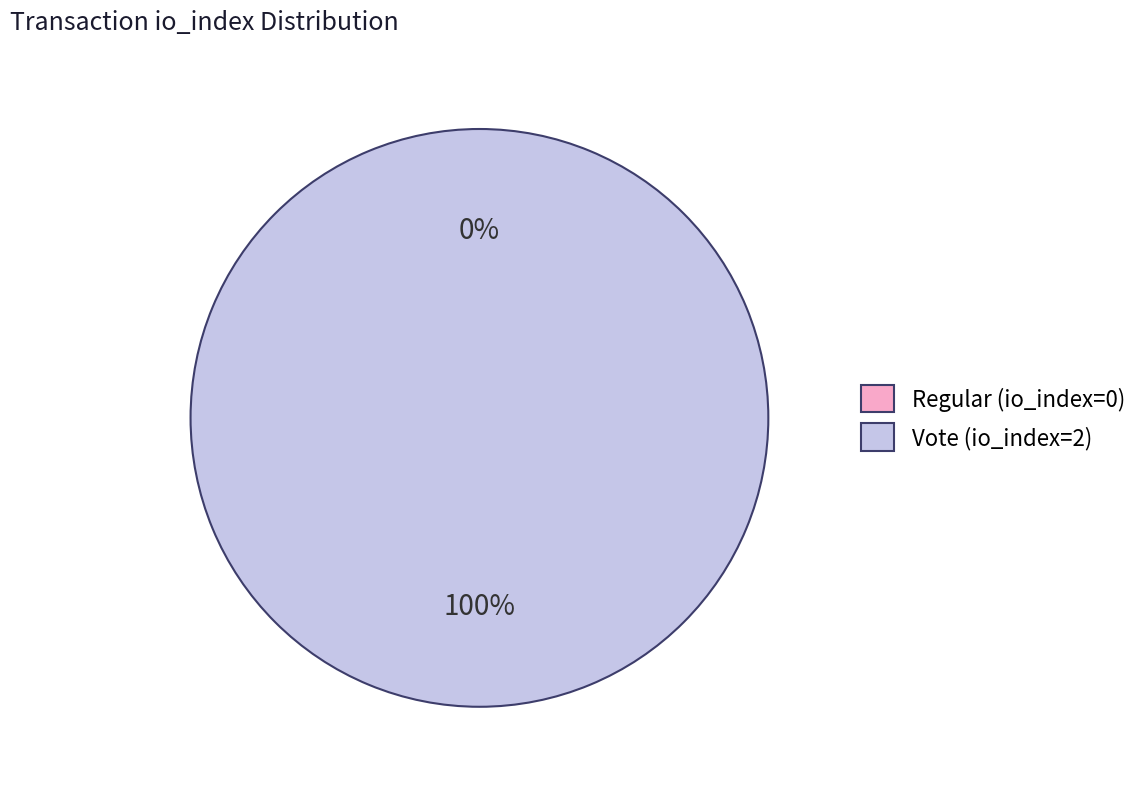

To the nearest percent, what is the difference between the Vote (io_index=2) and Regular (io_index=0) slice percentages?

100%